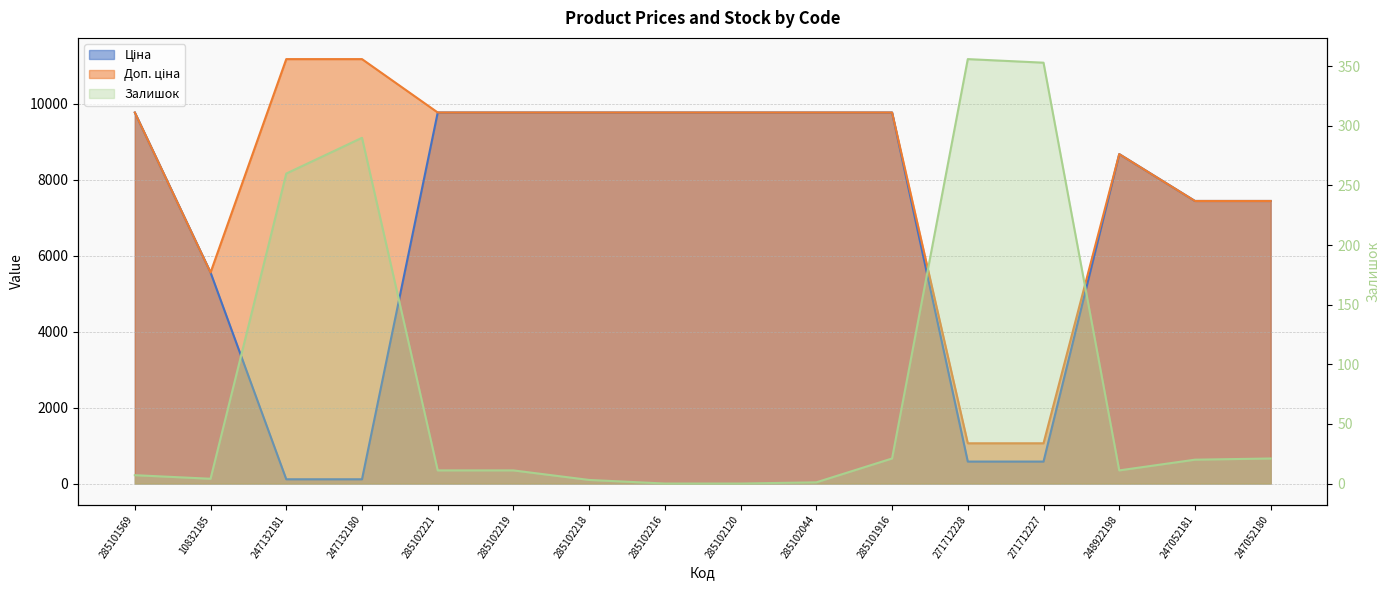

At how many categories does at least one series exceed 5100?

14